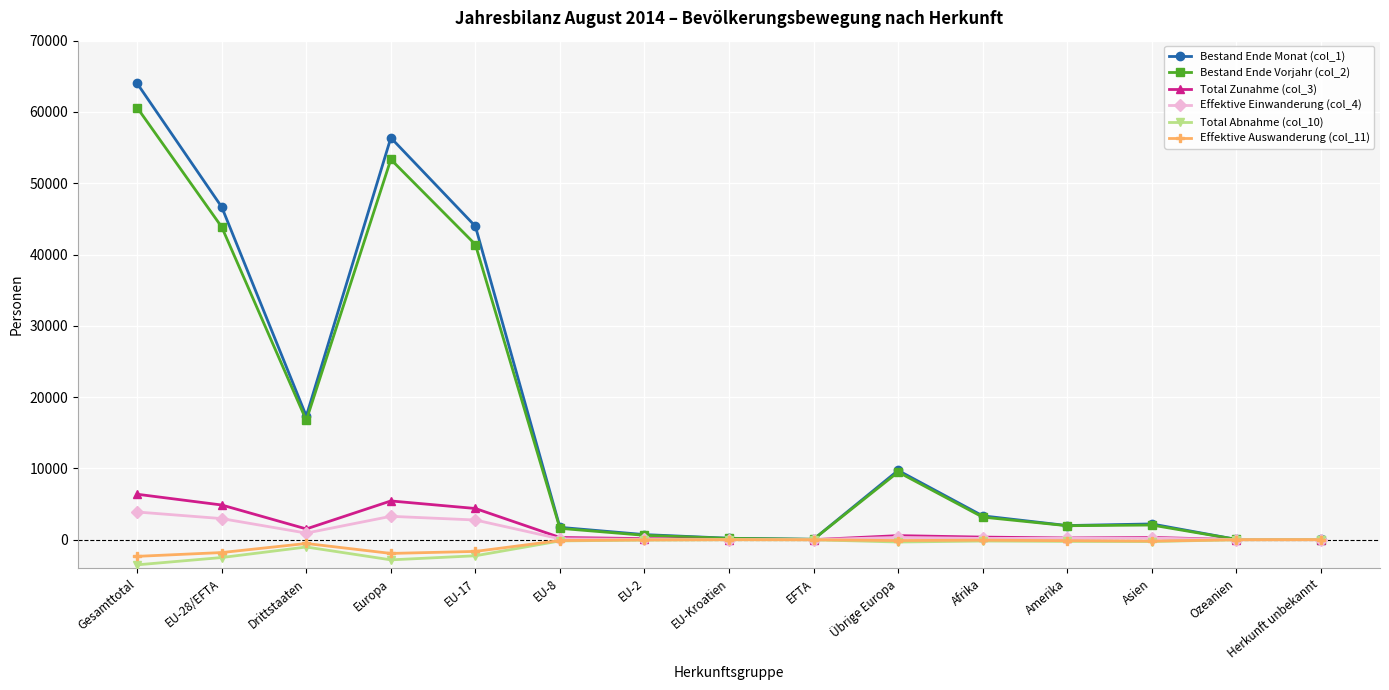

Which series has the largest total across all categories?

Bestand Ende Monat (col_1)